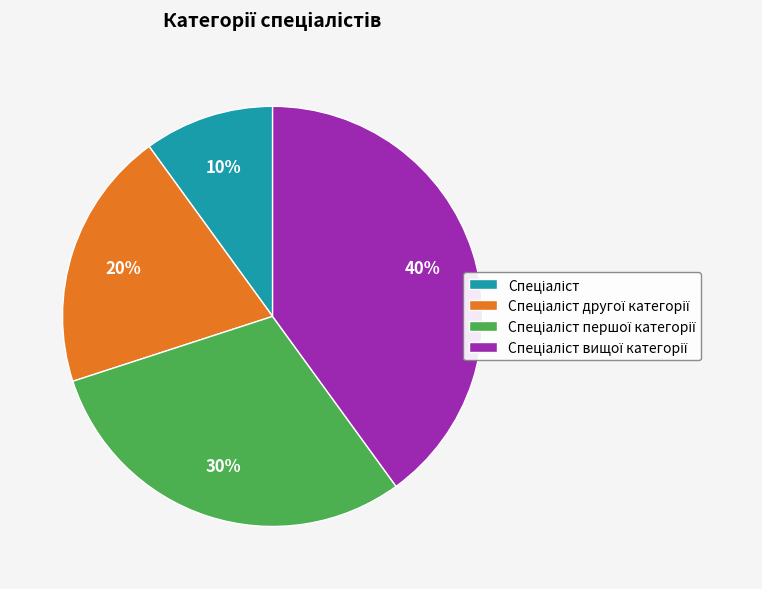

Count the number of slices in the pie.

4